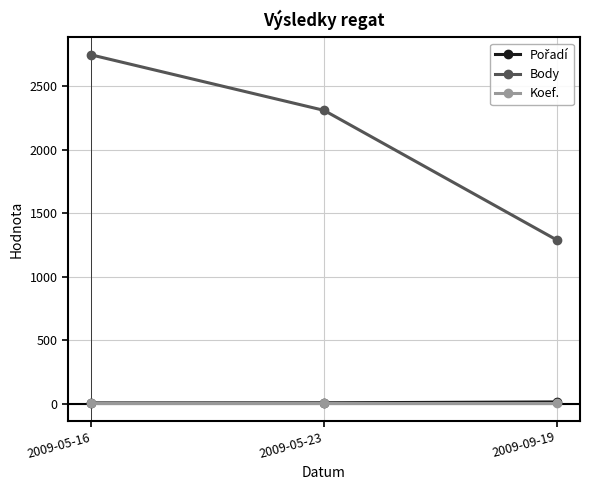

Count the number of categories in the chart.

3